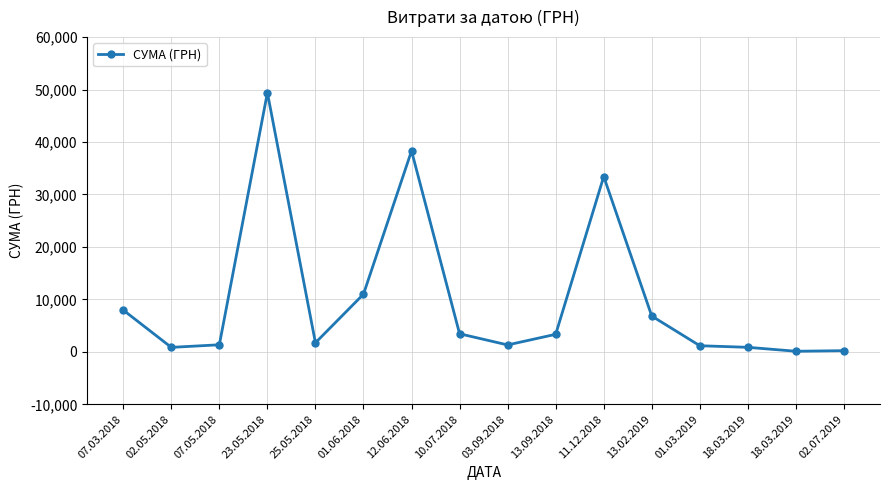

What is the change in value from 07.05.2018 to 18.03.2019?

-483.8